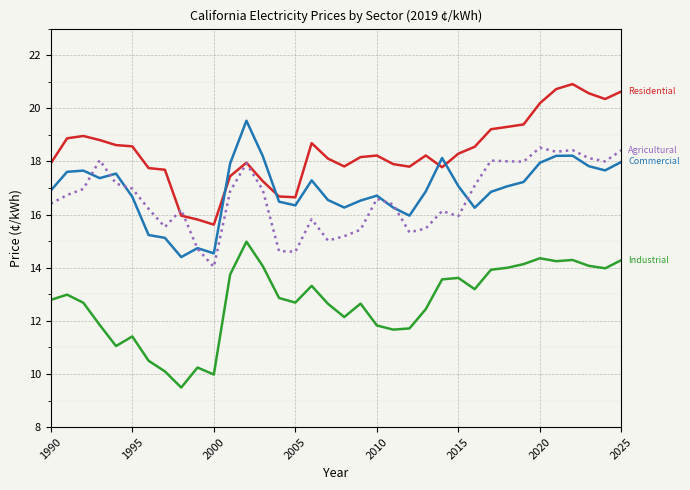

What is the smallest value displayed?

9.5